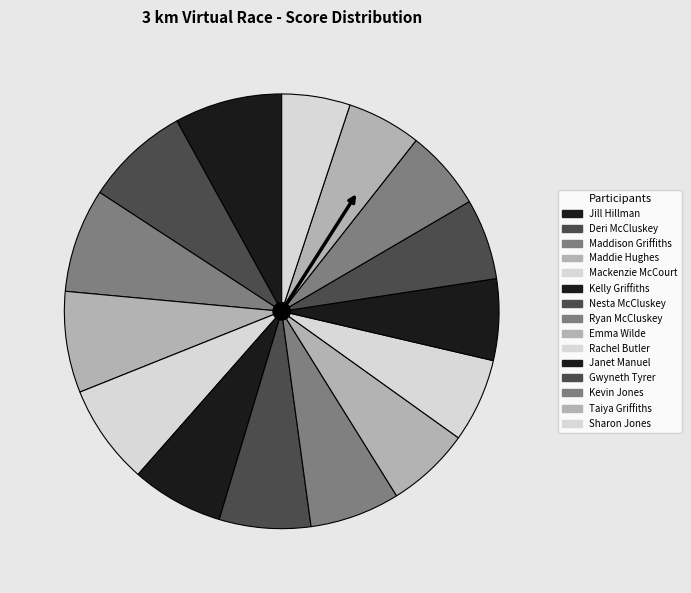

True or false: Mackenzie McCourt accounts for 2% of the total.

False